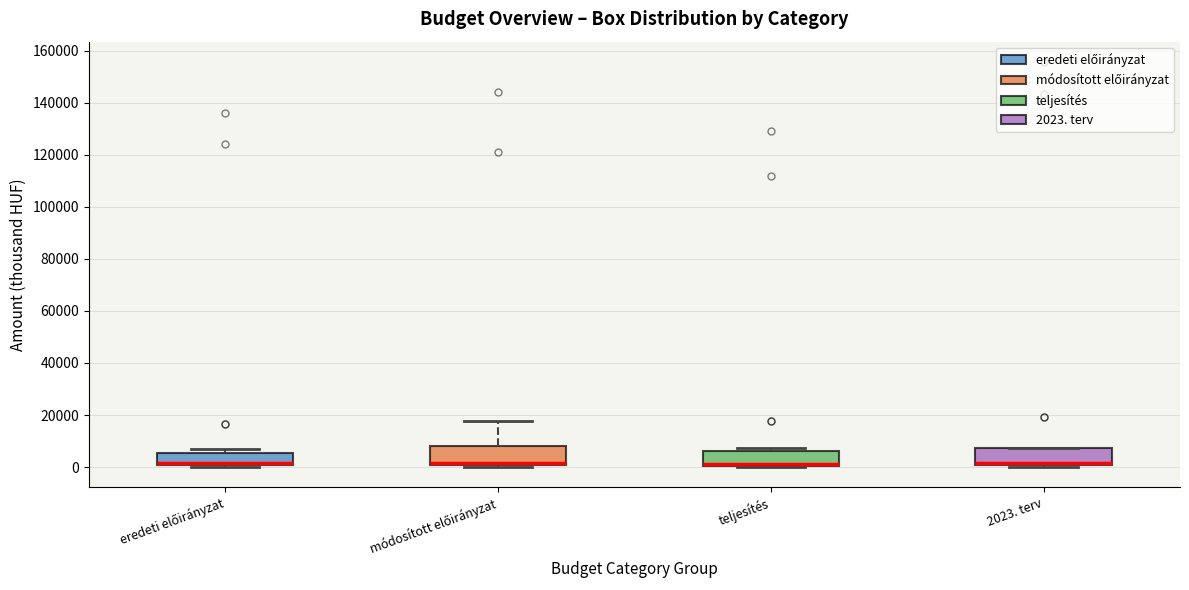

Where does the median line of the box for módosított előirányzat sit on the y-axis? The values are not printed on the chart, so give them approximately, as read against the axis.

2000